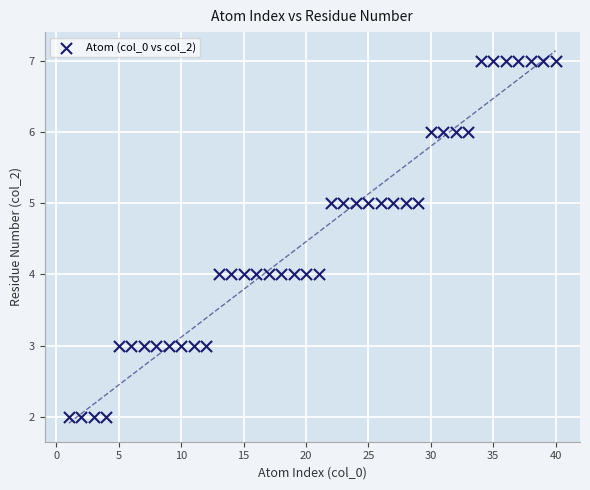

What is the range of X values (max minus min)?

39